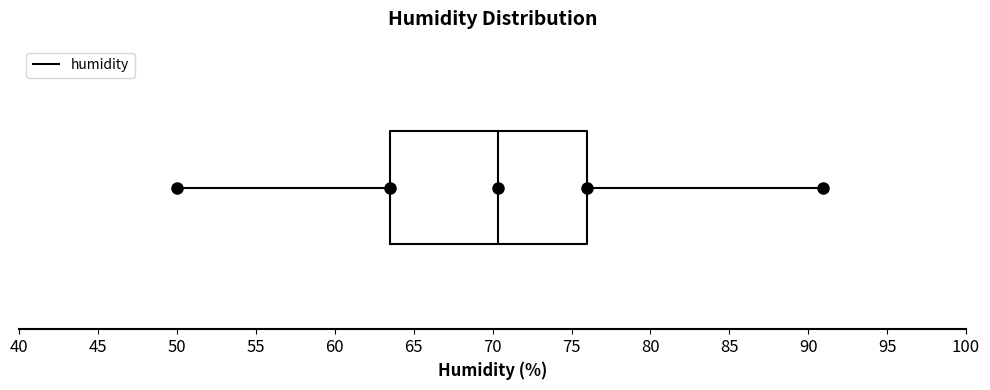

Read this box plot against the x-axis: the position of the median line, the range covered by the box, and the ends of both whiskers. The values are not printed on the chart, so give them approximately, as read against the axis.

median 70.5, box 63.5 to 76.0, whiskers 50.0 to 91.0